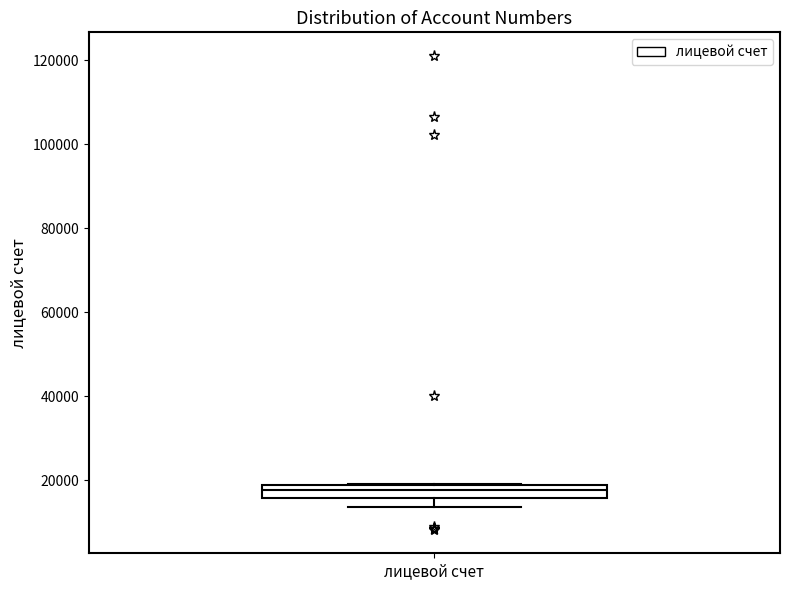

Read this box plot against the y-axis: the position of the median line, the range covered by the box, and the ends of both whiskers. The values are not printed on the chart, so give them approximately, as read against the axis.

median 18000 (inside the box), box 16000 to 18000, whiskers 14000 to 20000